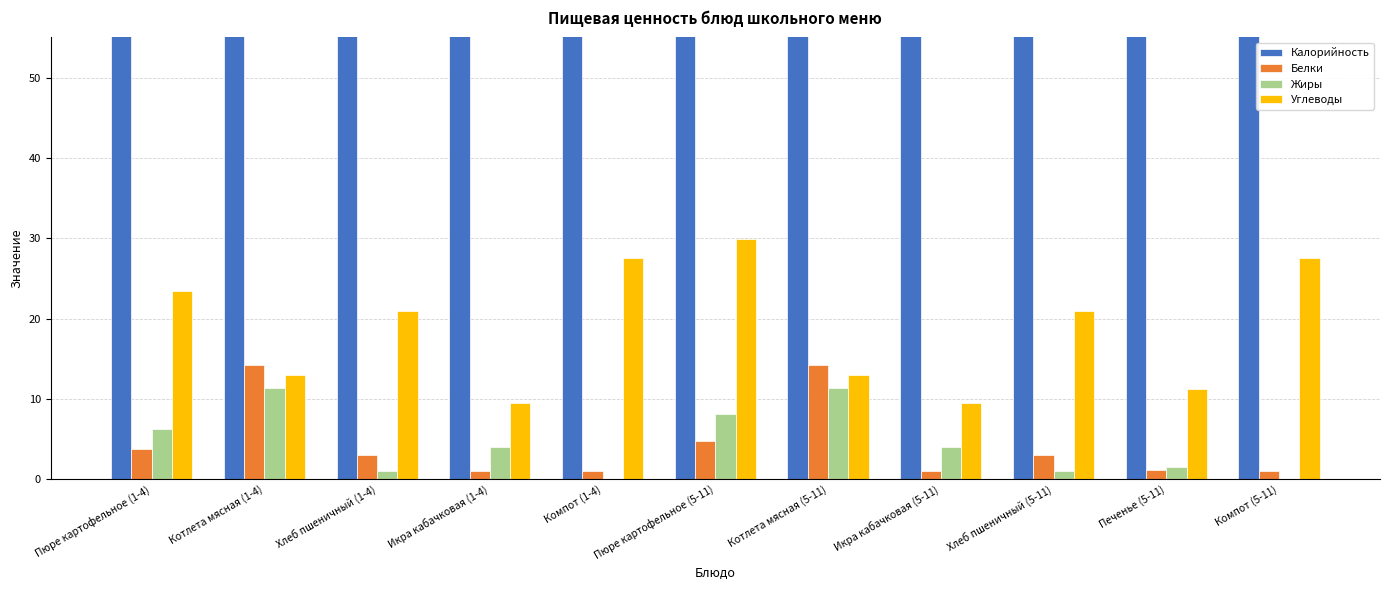

How many data points in Углеводы are less than 20?

5